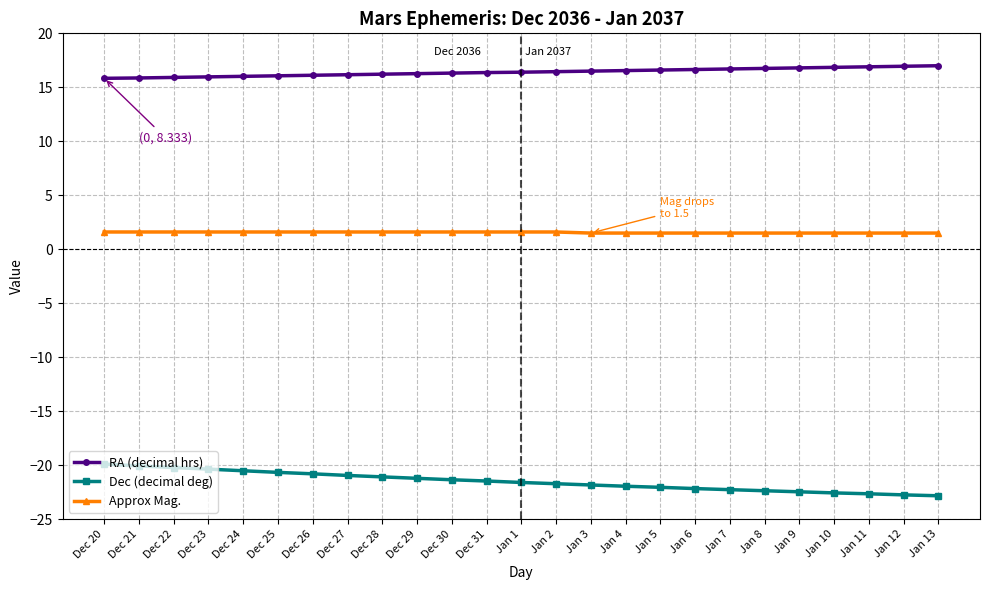

List the series in order of their overall mean, lowest first.

Dec (decimal deg), Approx Mag., RA (decimal hrs)